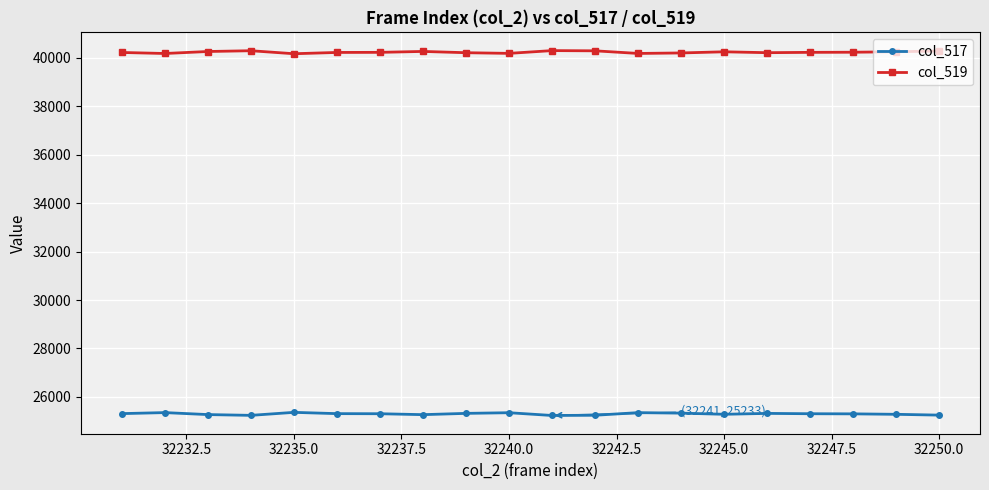

How many data points in col_517 are less than 25305?

9